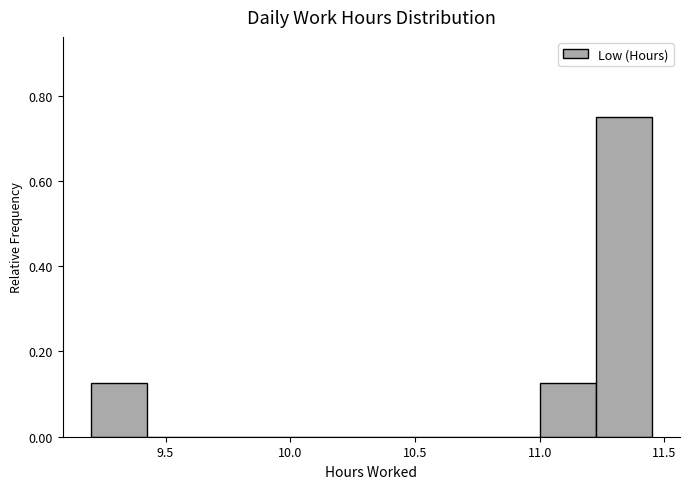

Reading left to right, transcribe this chart: for each bar, give the range it covers on the x-axis and its height. Neither the bar edges nor the heights are printed on the chart, so give them approximately, as read against the axes.

9.200 to 9.425: 0.12
9.425 to 9.650: 0
9.650 to 9.875: 0
9.875 to 10.100: 0
10.100 to 10.325: 0
10.325 to 10.550: 0
10.550 to 10.775: 0
10.775 to 11.000: 0
11.000 to 11.225: 0.12
11.225 to 11.450: 0.76